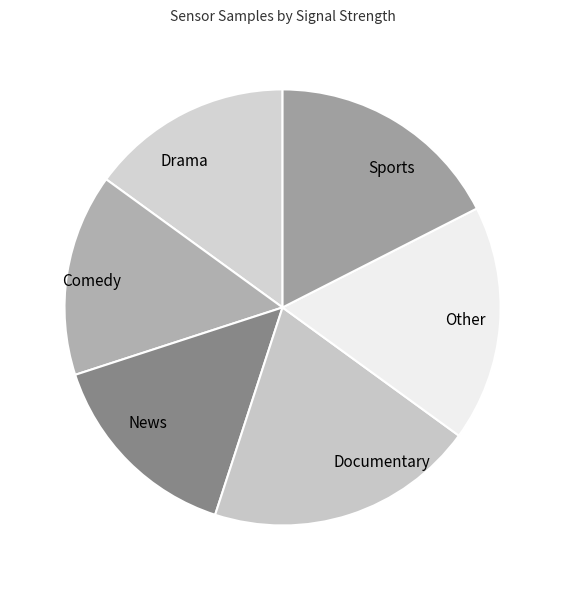

Does any single category account for the majority?

No